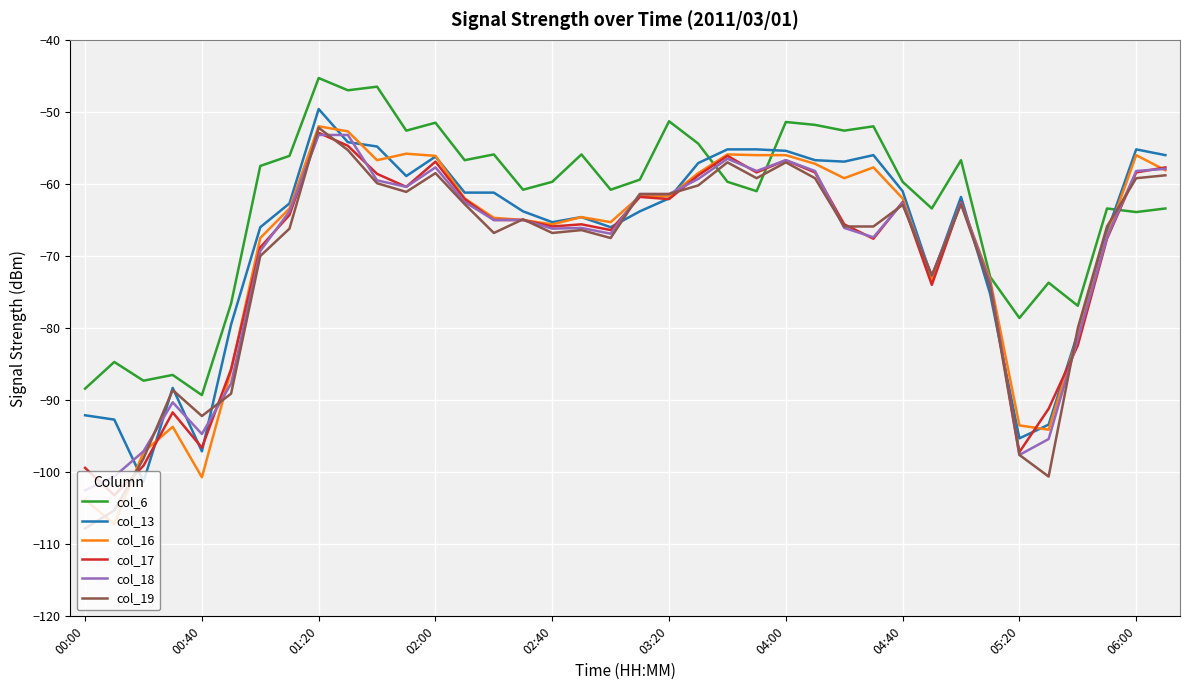

True or false: col_16 has more than 2 interior local peaks.

True